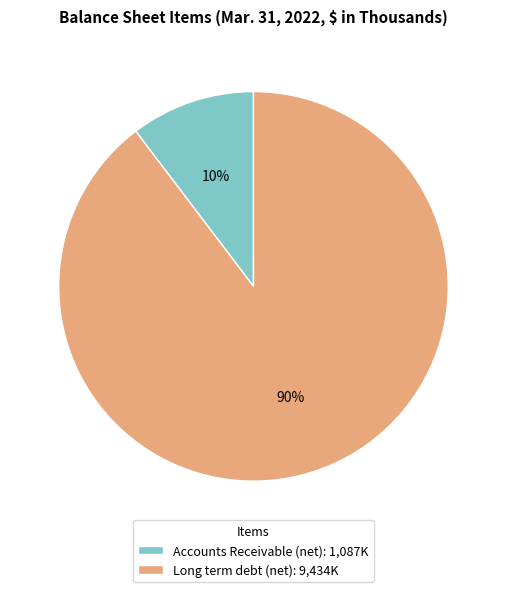

Is there any slice that represents more than half of the pie?

Yes